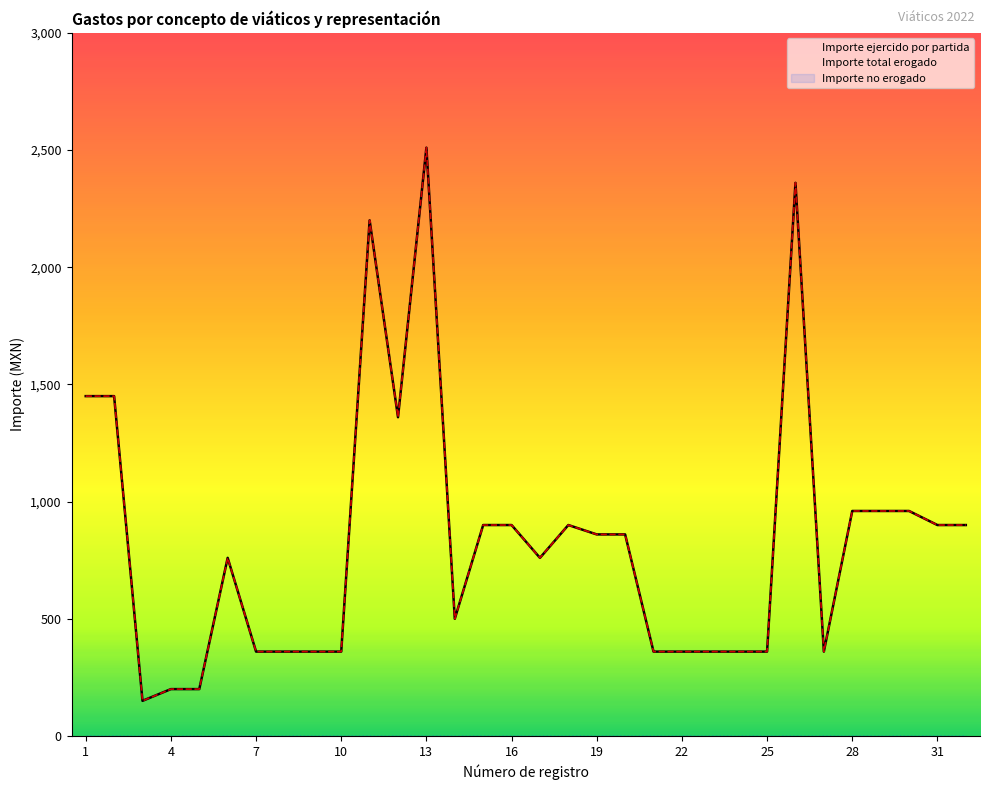

What is the difference between the second highest and second lowest values in the Importe total erogado series?

2160